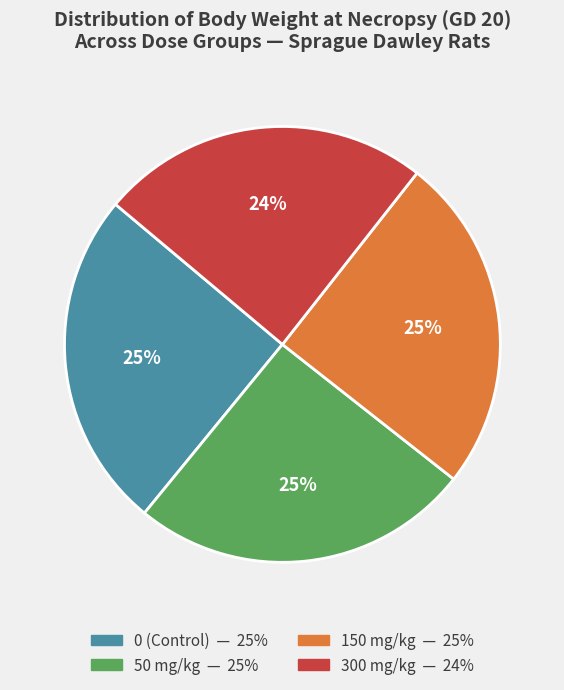

What is the ratio of the value at 50 mg/kg to the value at 150 mg/kg?

1.0